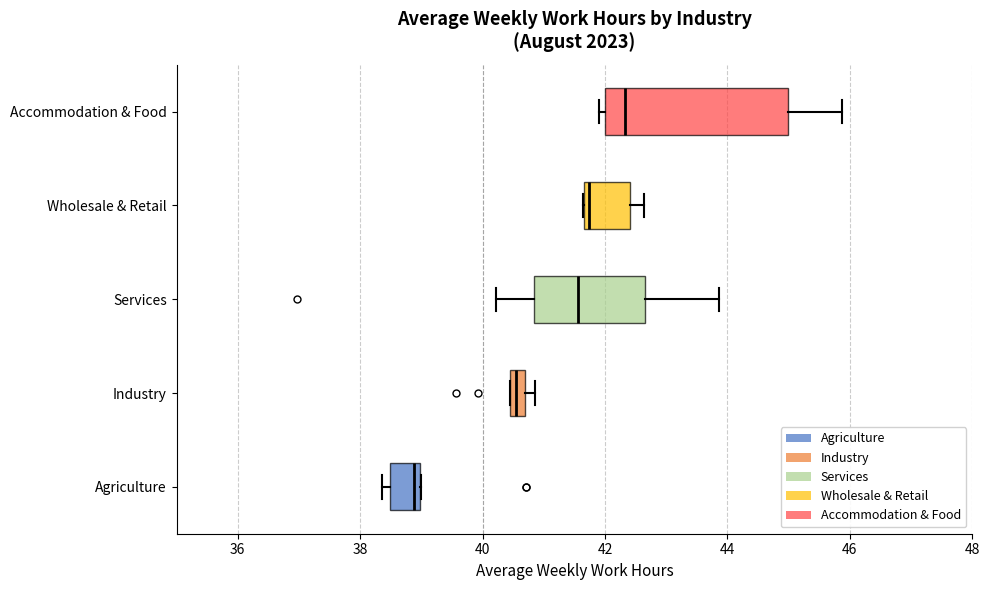

Which box's median line is the furthest to the left?

Agriculture